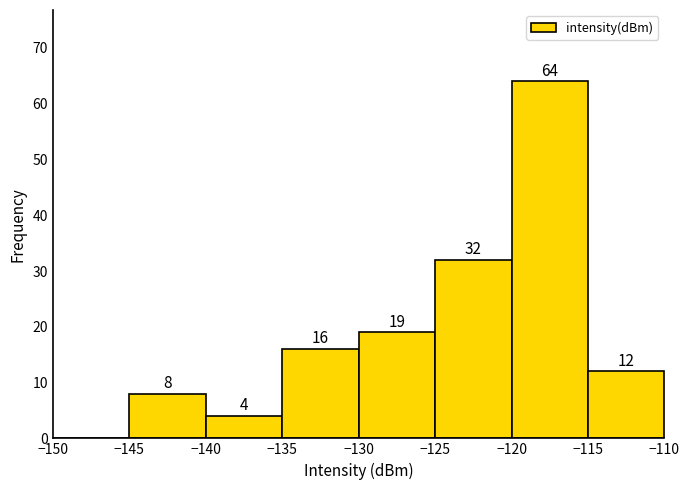

Which range on the x-axis has the tallest bar?

-120 to -115